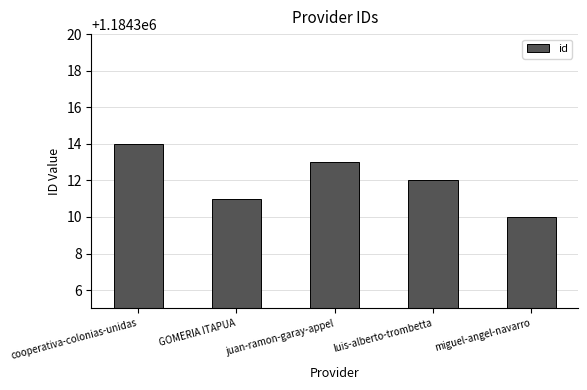

Reading left to right, extract all data points from this chart.

cooperativa-colonias-unidas=1184314	GOMERIA ITAPUA=1184311	juan-ramon-garay-appel=1184313	luis-alberto-trombetta=1184312	miguel-angel-navarro=1184310